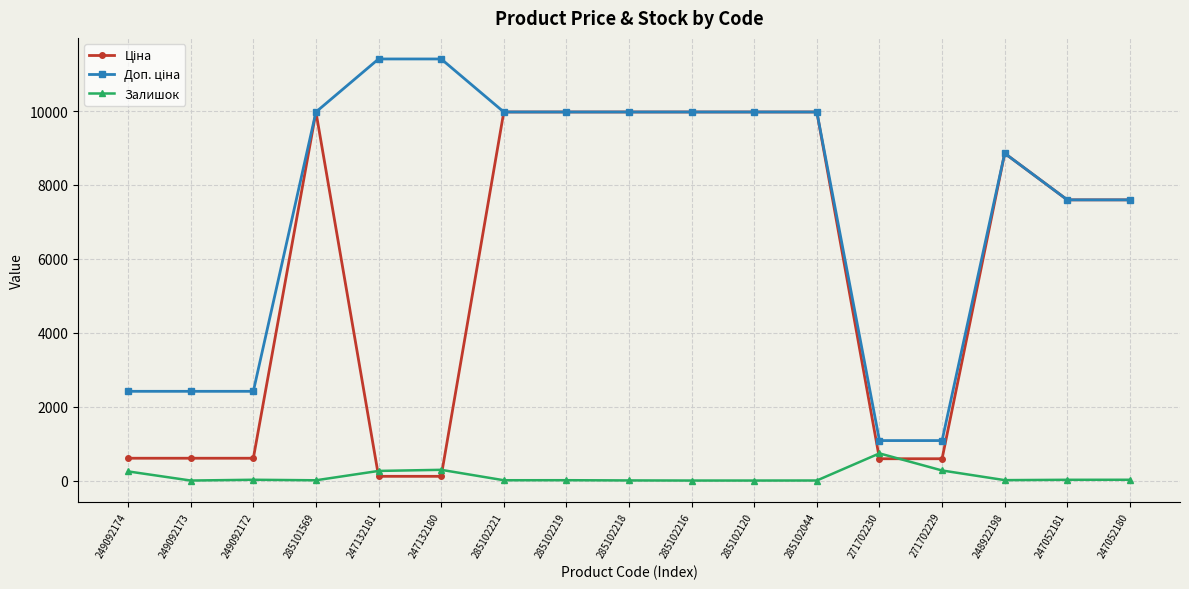

At how many categories does at least one series exceed 6447?

12